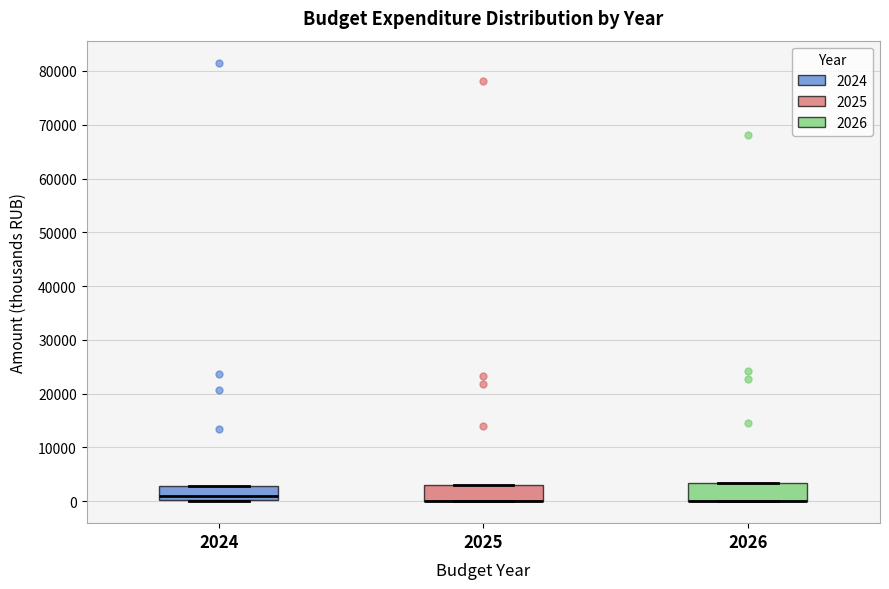

Reading left to right, read every box against the y-axis: the position of its median line, the range the box covers, and the ends of its whiskers. The values are not printed on the chart, so give them approximately, as read against the axis.

2024: median 1000, box 0 to 3000, whiskers 0 to 3000
2025: median 0 (drawn on the box's lower edge), box 0 to 3000, whiskers 0 to 3000
2026: median 0 (drawn on the box's lower edge), box 0 to 3000, whiskers 0 to 3000